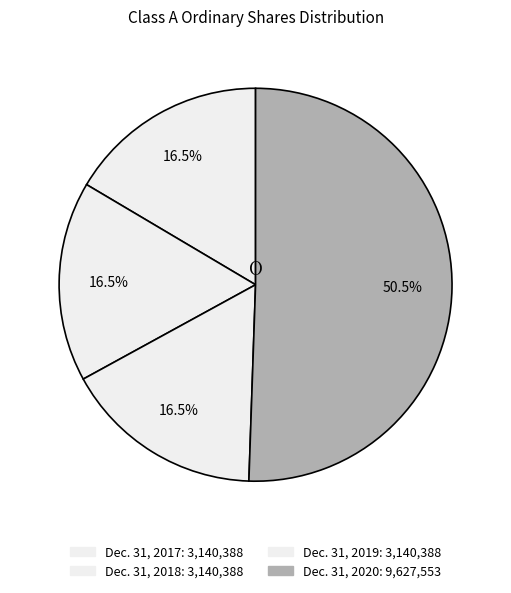

Approximately how many times larger is the value at Dec. 31, 2018 compared to Dec. 31, 2017?

1.0